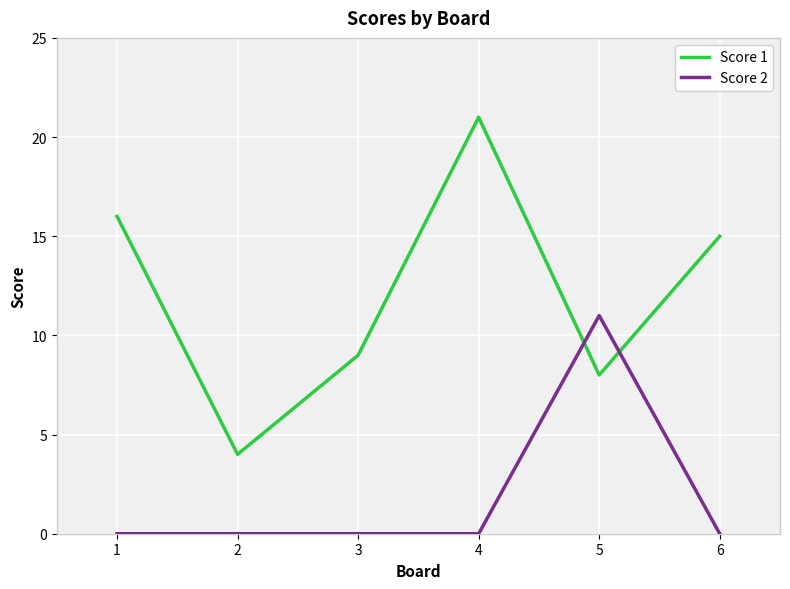

What is the total value across all series at 4?

21